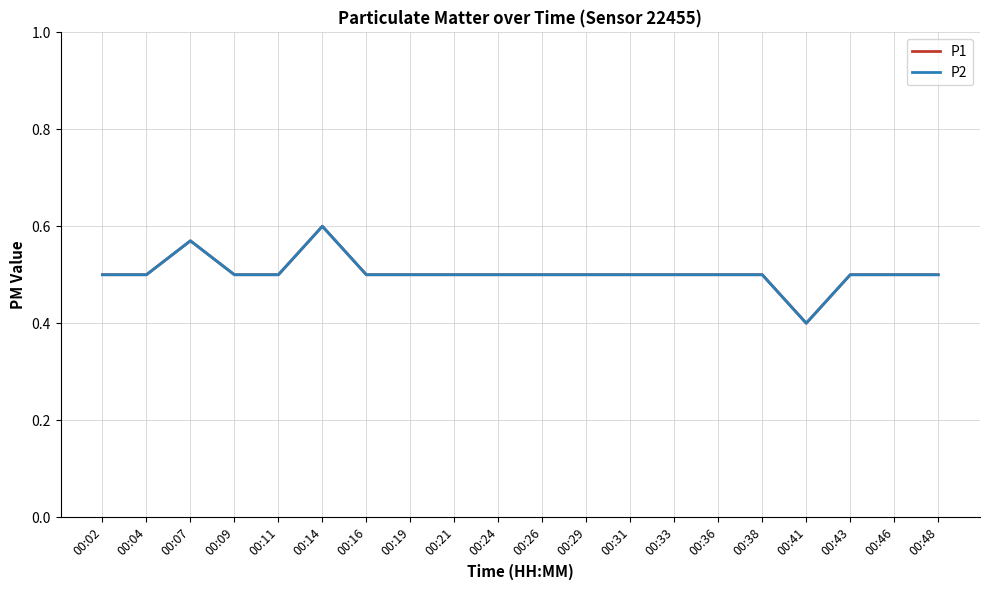

What is the value of the P2 point at the 13th from the left?

0.5